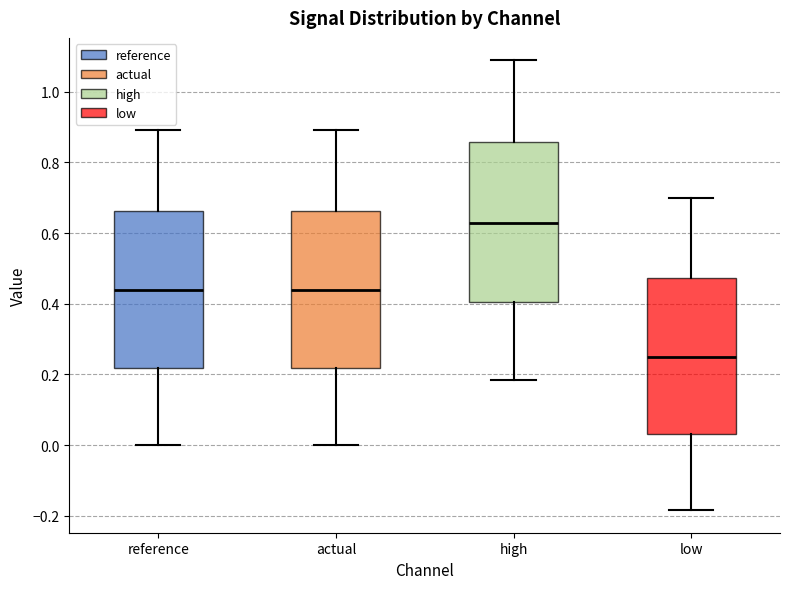

Reading left to right, read every box against the y-axis: the position of its median line, the range the box covers, and the ends of its whiskers. The values are not printed on the chart, so give them approximately, as read against the axis.

reference: median 0.44, box 0.22 to 0.66, whiskers 0.00 to 0.90
actual: median 0.44, box 0.22 to 0.66, whiskers 0.00 to 0.90
high: median 0.62, box 0.40 to 0.86, whiskers 0.18 to 1.08
low: median 0.24, box 0.04 to 0.48, whiskers -0.18 to 0.70